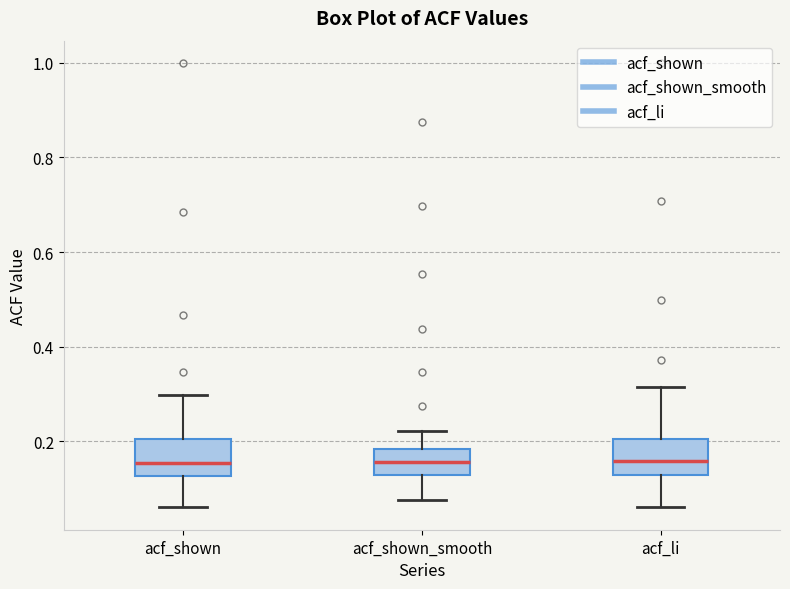

Reading left to right, transcribe this box plot: for each box, give where its median line is, the range the box spans, and where its two whiskers end, as read against the y-axis. The values are not printed on the chart, so give them approximately, as read against the axis.

acf_shown: median 0.16, box 0.12 to 0.20, whiskers 0.06 to 0.30
acf_shown_smooth: median 0.16, box 0.12 to 0.18, whiskers 0.08 to 0.22
acf_li: median 0.16, box 0.12 to 0.20, whiskers 0.06 to 0.32